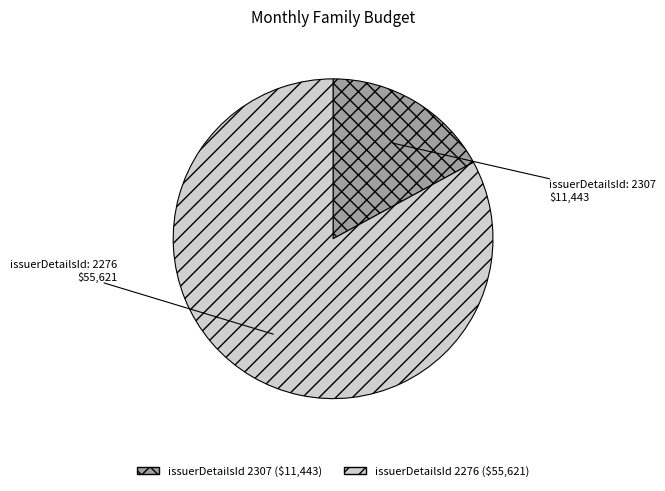

Does any single category account for the majority?

Yes